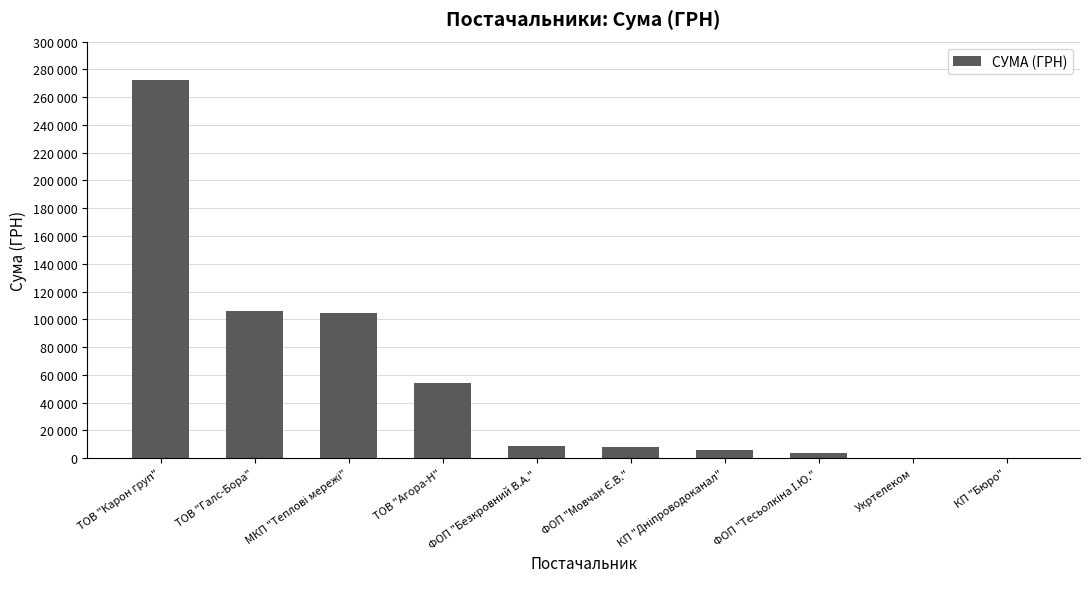

Where does the data first go above 9063?

ТОВ "Карон груп"